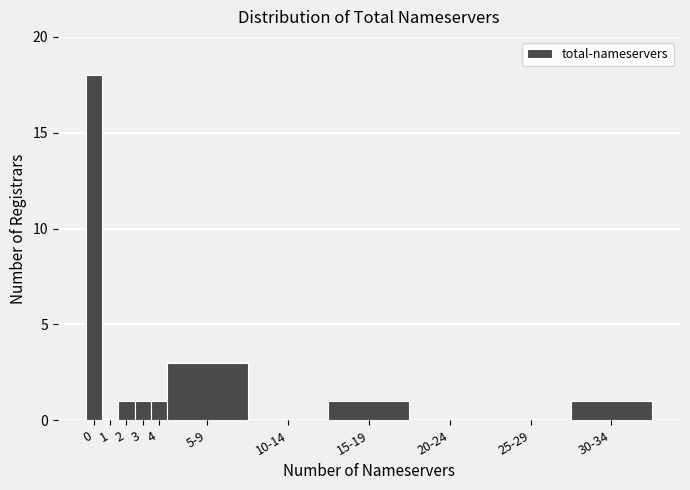

Reading left to right, extract all data points from this chart.

0=18	1=0	2=1	3=1	4=1	5-9=3	10-14=0	15-19=1	20-24=0	25-29=0	30-34=1